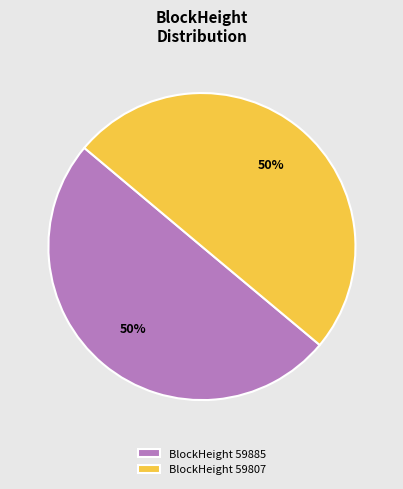

Is it true that 59885 is 8% of the pie?

False